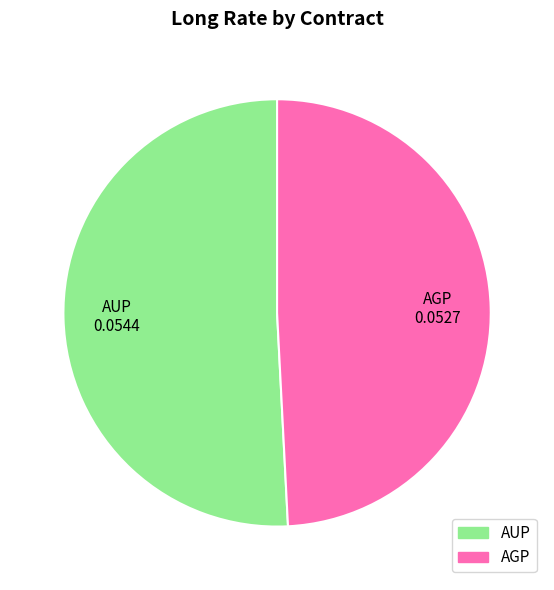

Which has a higher value, AUP or AGP?

AUP